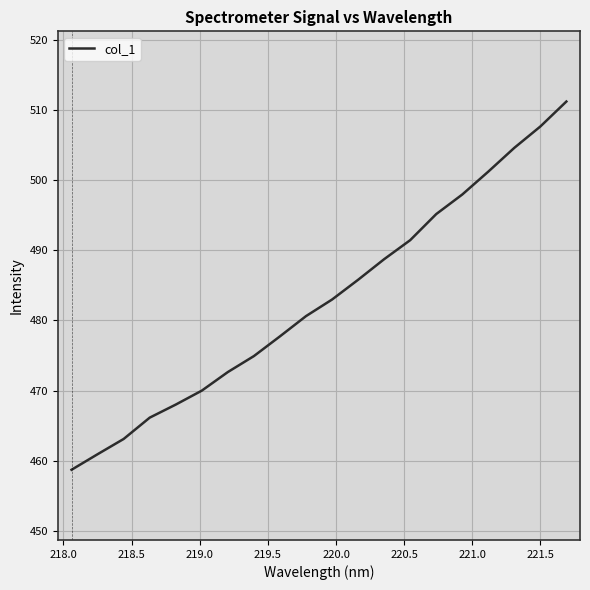

Reading right to left, extract all data points from this chart.

511.2	507.6	504.6	501.2	497.9	495.1	491.4	488.7	485.8	483.0	480.6	477.7	474.9	472.6	470.0	468.0	466.1	463.1	460.9	458.7